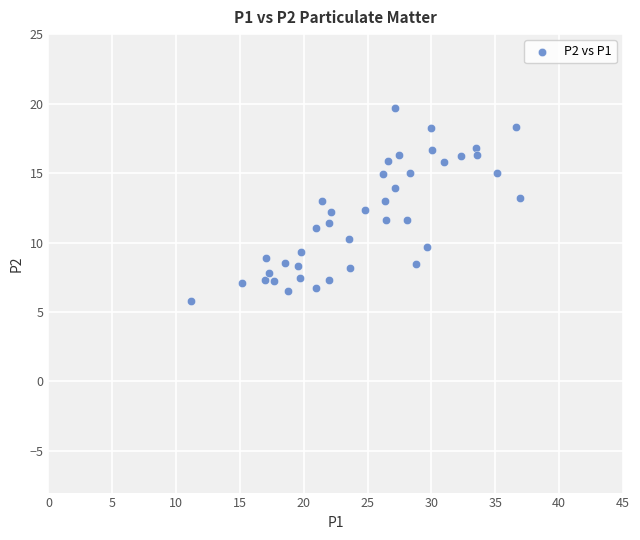

What is the range of X values (max minus min)?

25.7